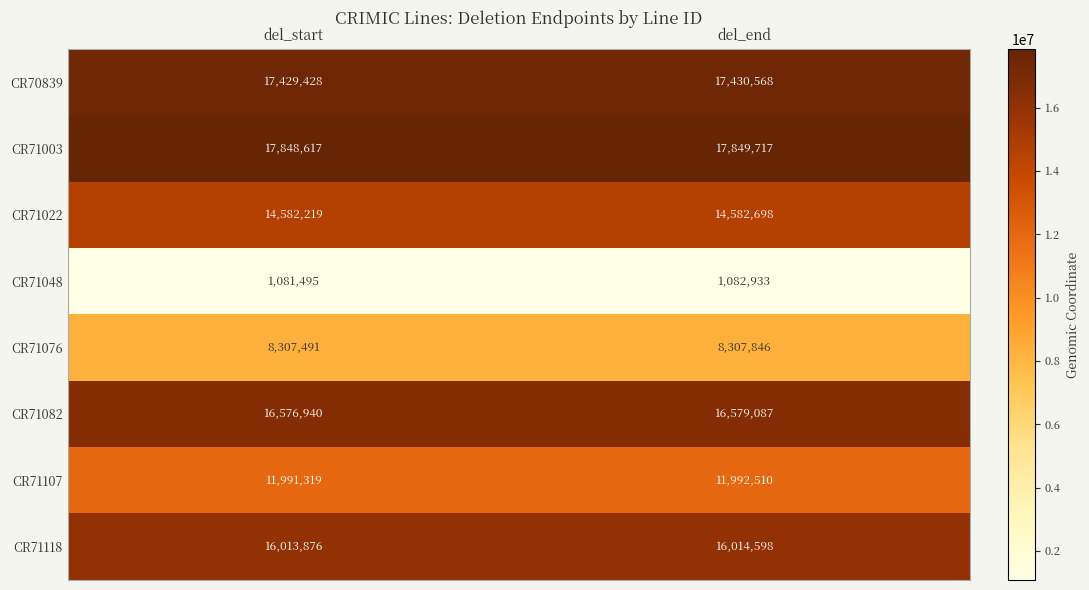

What is the approximate value of CR71076 at del_start, to the nearest 50?

8307500